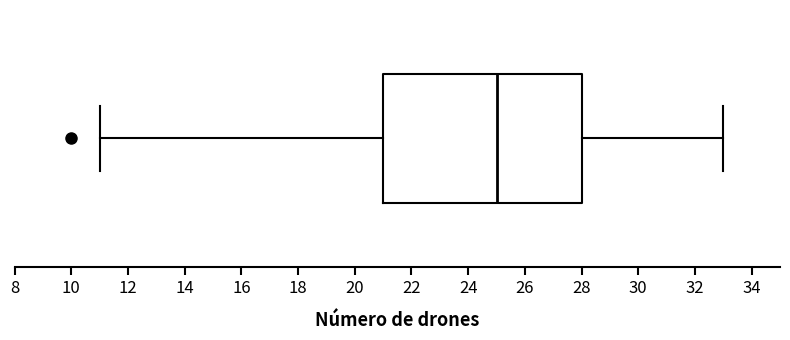

Read this box plot against the x-axis: the position of the median line, the range covered by the box, and the ends of both whiskers. The values are not printed on the chart, so give them approximately, as read against the axis.

median 25, box 21 to 28, whiskers 11 to 33